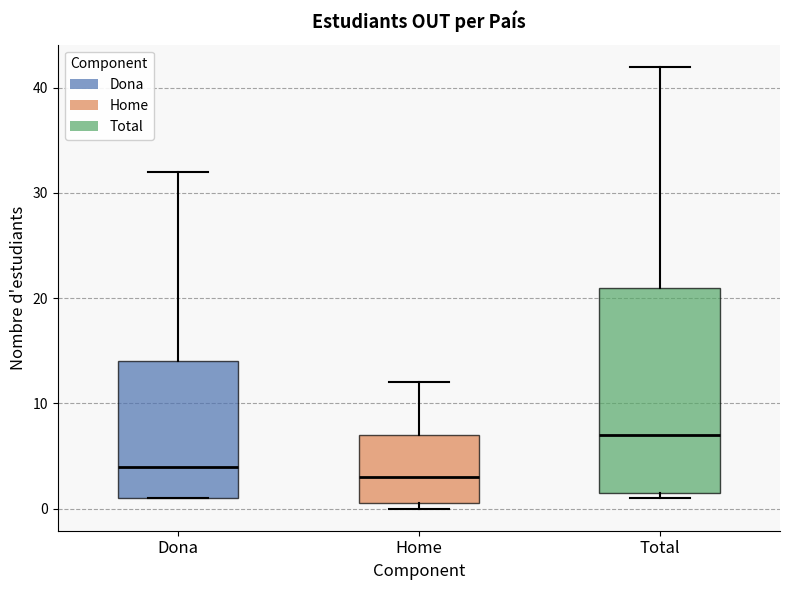

Where does the median line of the box for Dona sit on the y-axis? The values are not printed on the chart, so give them approximately, as read against the axis.

4